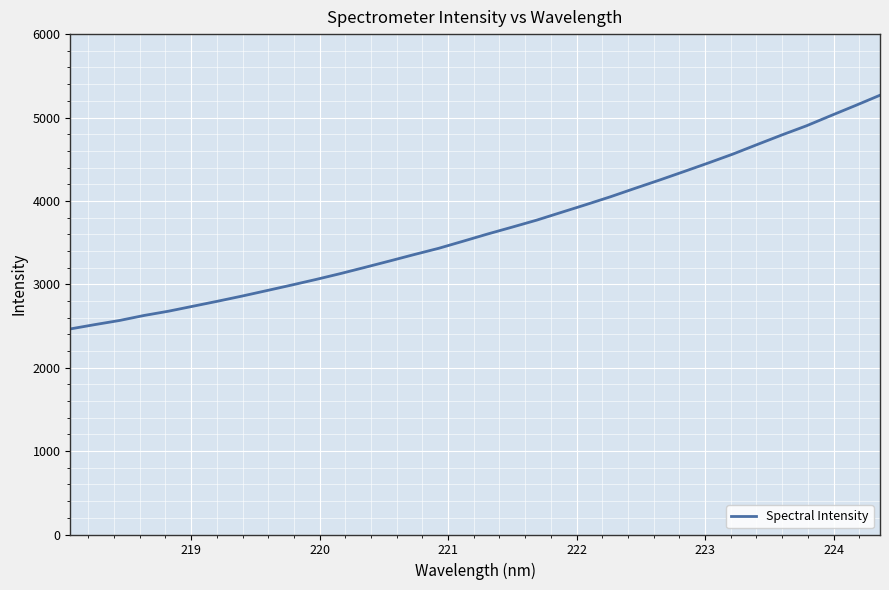

What is the difference between the maximum and minimum values?

2802.3